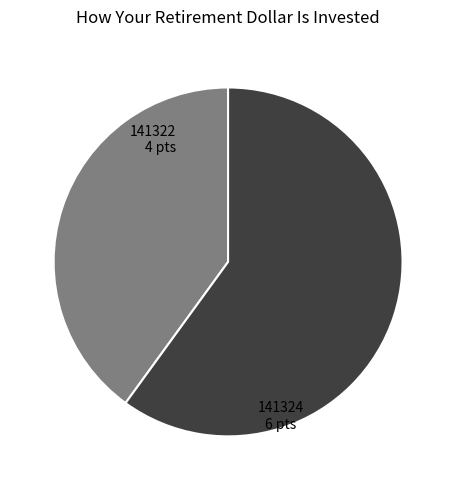

Does 141322 represent more than half of the total?

No